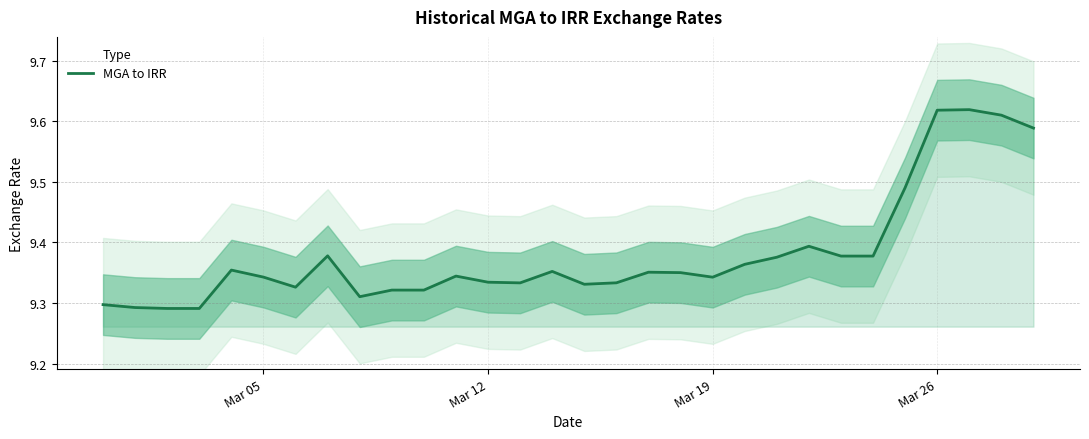

The chart shows a value of 14.5 at 29. True or false?

False